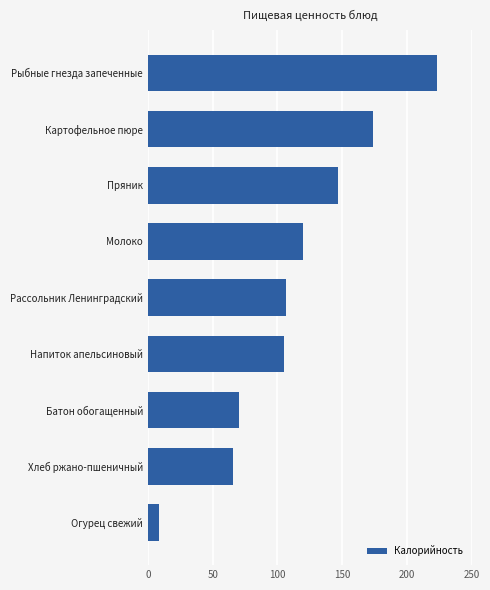

Which category has the highest value across all series?

Рыбные гнезда запеченные